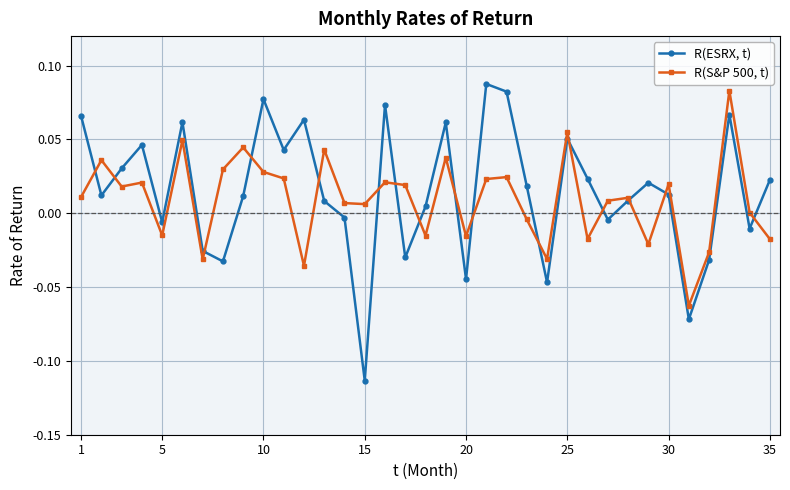

List the series in order of their peak value, lowest first.

R(S&P 500, t), R(ESRX, t)